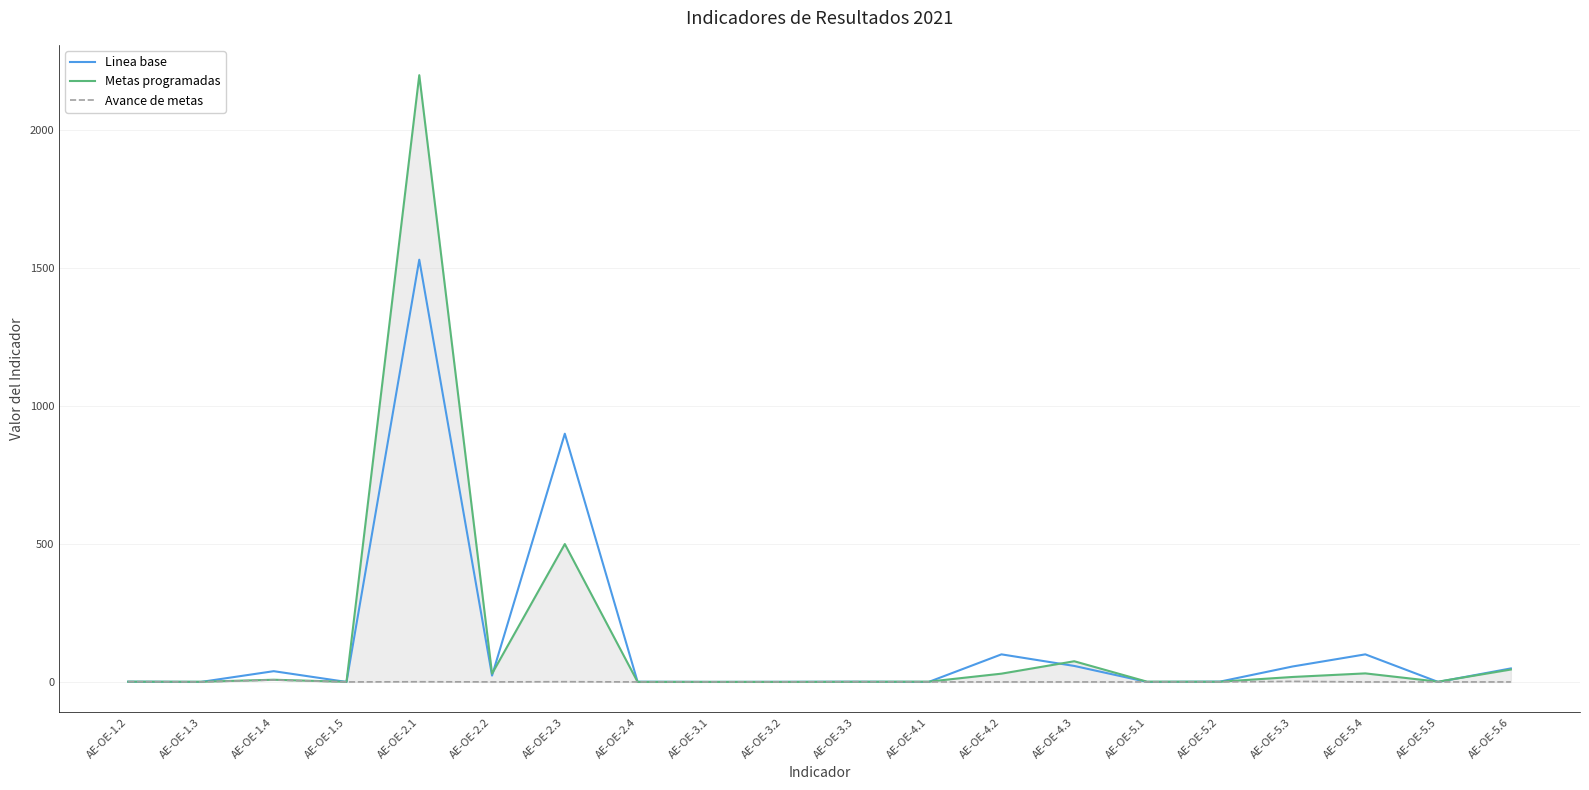

Does the chart have visible grid lines?

Yes